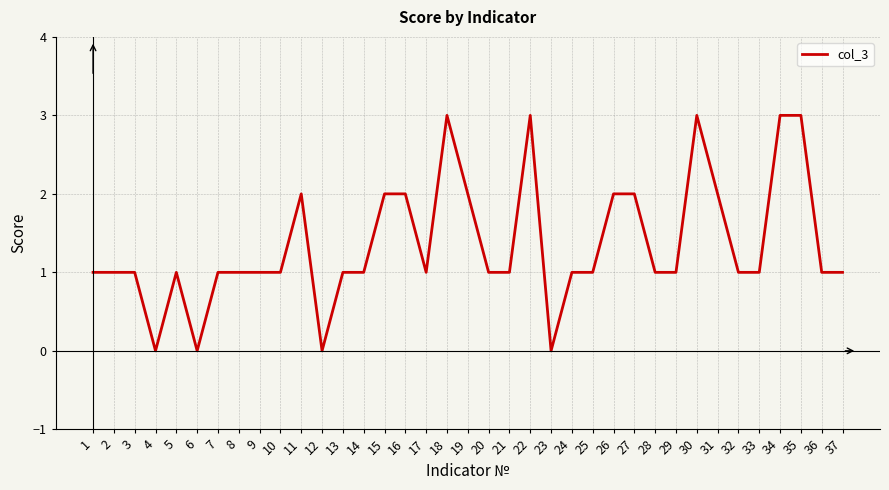

The chart shows a value of 1 at 29. True or false?

True